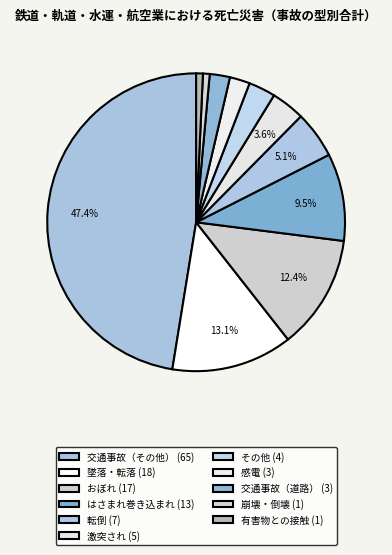

What is the total percentage of はさまれ巻き込まれ and 墜落・転落?

22.6%